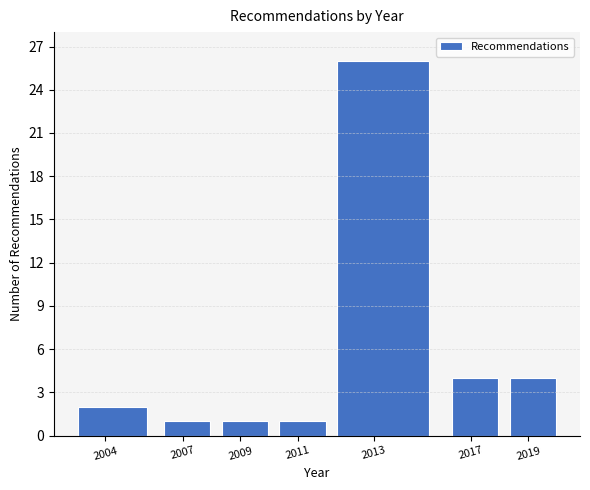

Reading left to right, what are all the values shown in this chart?

2004=2	2007=1	2009=1	2011=1	2013=26	2017=4	2019=4